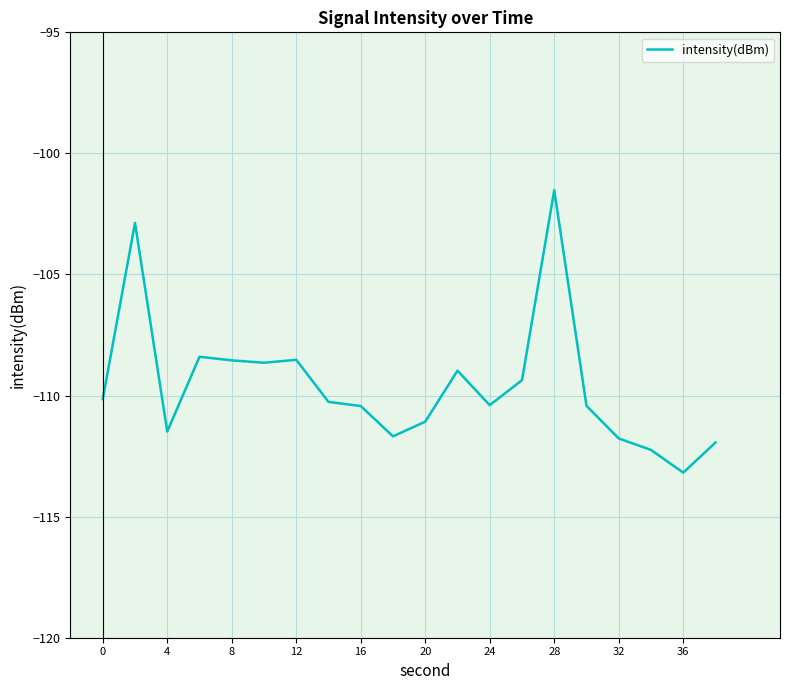

What is the minimum value shown in the chart?

-113.2